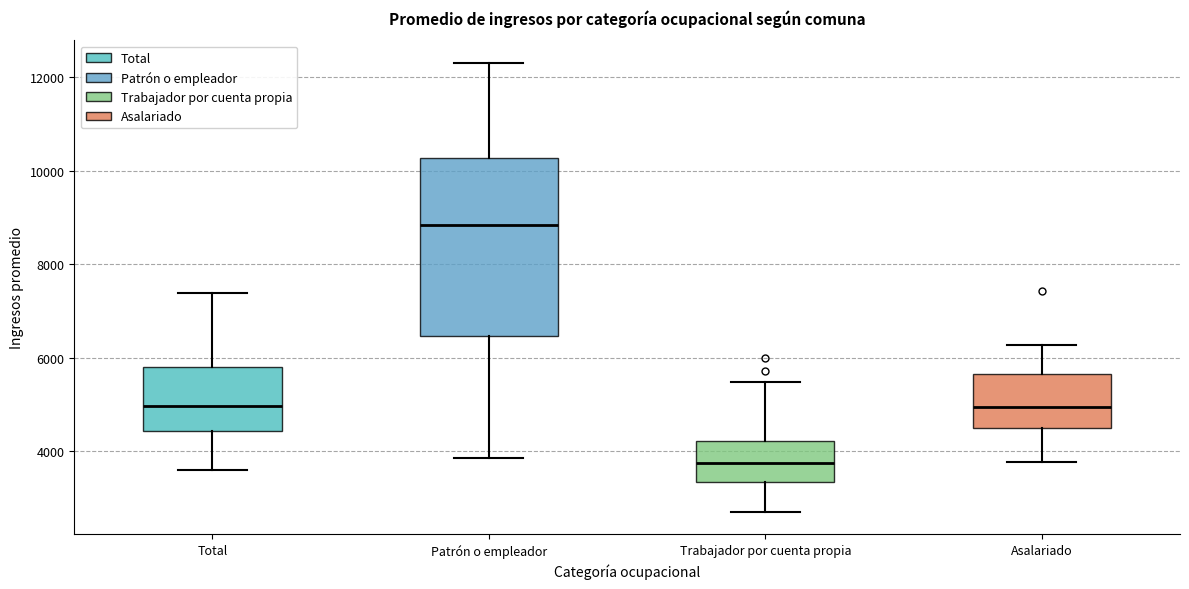

Which box has the highest median line?

Patrón o empleador